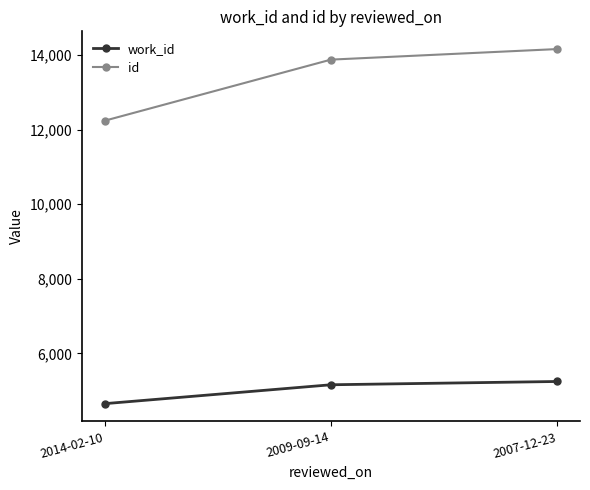

What is the difference between the maximum and minimum values in the id series?

1922